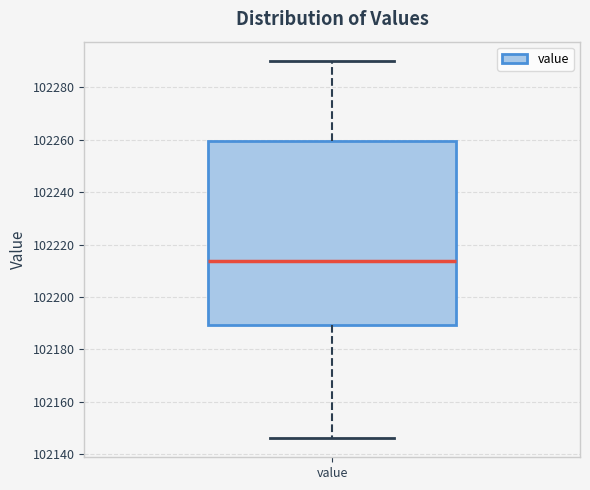

Read this box plot against the y-axis: the position of the median line, the range covered by the box, and the ends of both whiskers. The values are not printed on the chart, so give them approximately, as read against the axis.

median 102214, box 102190 to 102260, whiskers 102146 to 102290